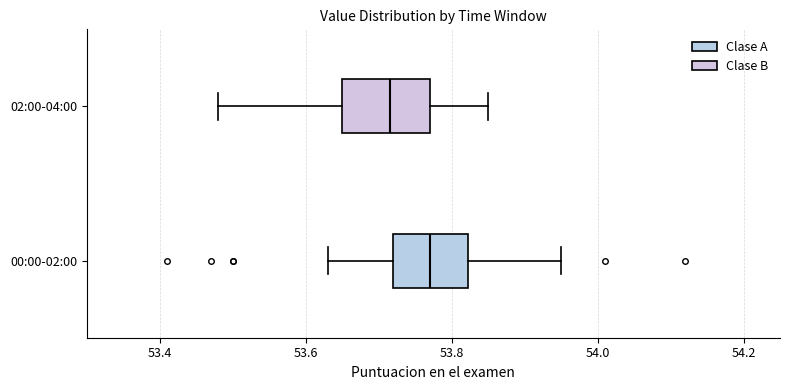

Reading bottom to top, read every box against the x-axis: the position of its median line, the range the box covers, and the ends of its whiskers. The values are not printed on the chart, so give them approximately, as read against the axis.

00:00-02:00: median 53.78, box 53.72 to 53.82, whiskers 53.64 to 53.96
02:00-04:00: median 53.72, box 53.66 to 53.78, whiskers 53.48 to 53.86